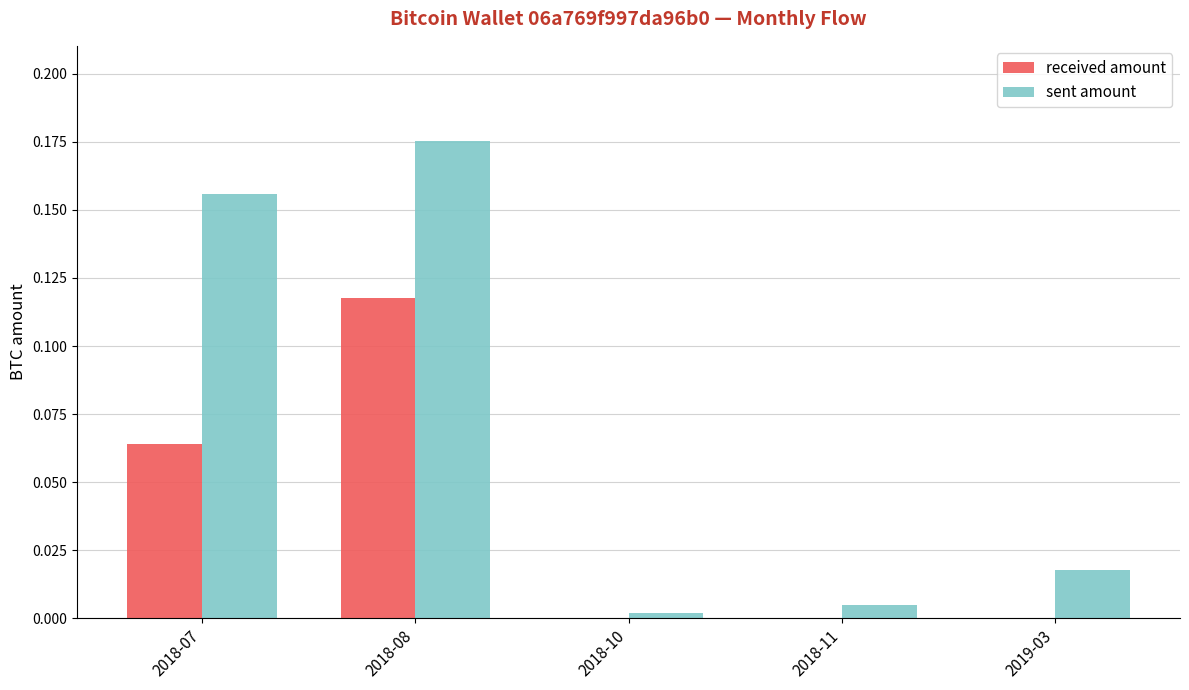

Which label corresponds to the largest value in the chart?

2018-08